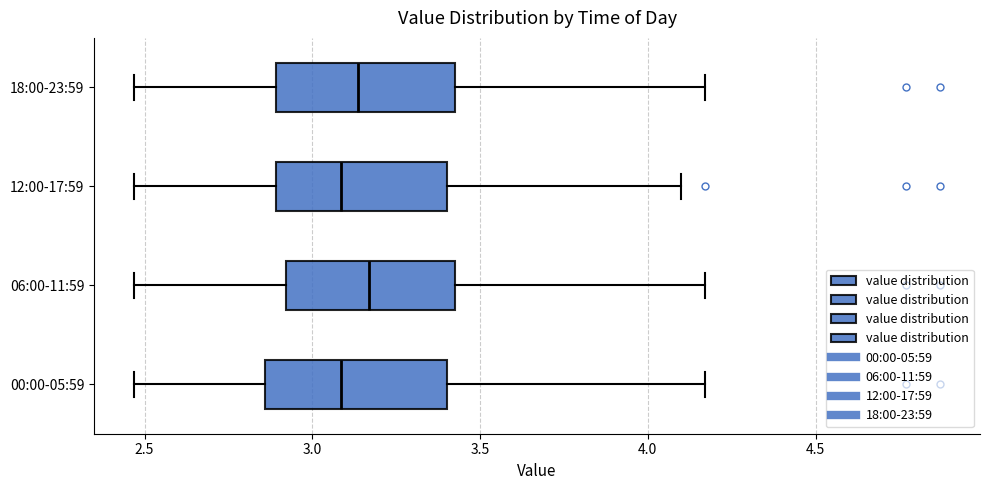

Reading bottom to top, transcribe this box plot: for each box, give where its median line is, the range the box spans, and where its two whiskers end, as read against the x-axis. The values are not printed on the chart, so give them approximately, as read against the axis.

00:00-05:59: median 3.10, box 2.85 to 3.40, whiskers 2.45 to 4.15
06:00-11:59: median 3.15, box 2.90 to 3.45, whiskers 2.45 to 4.15
12:00-17:59: median 3.10, box 2.90 to 3.40, whiskers 2.45 to 4.10
18:00-23:59: median 3.15, box 2.90 to 3.45, whiskers 2.45 to 4.15